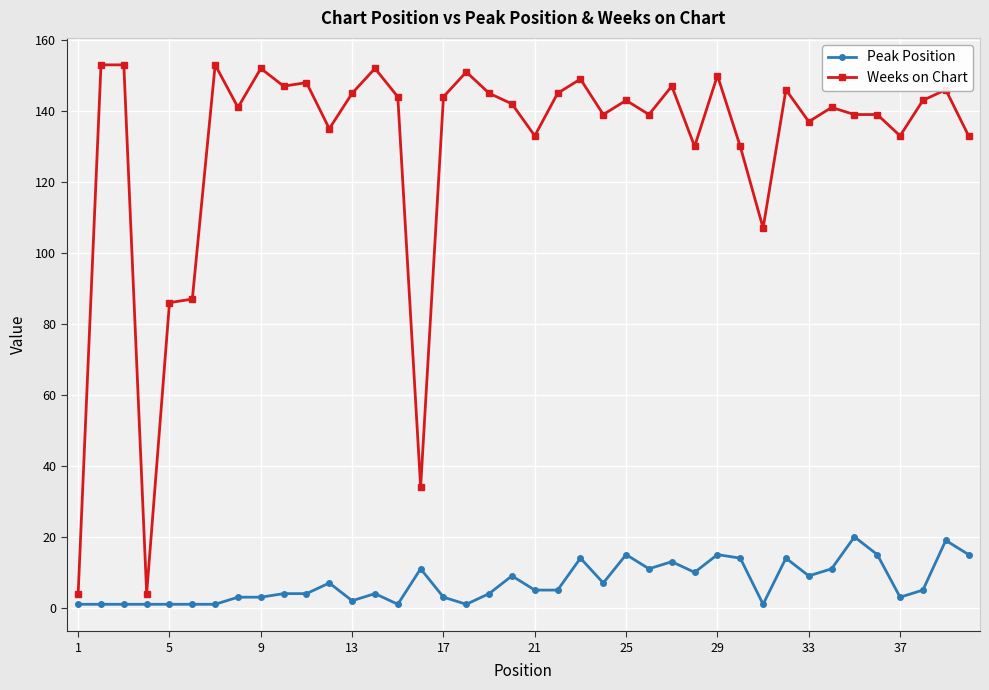

Does the chart display data point markers on the line(s)?

Yes